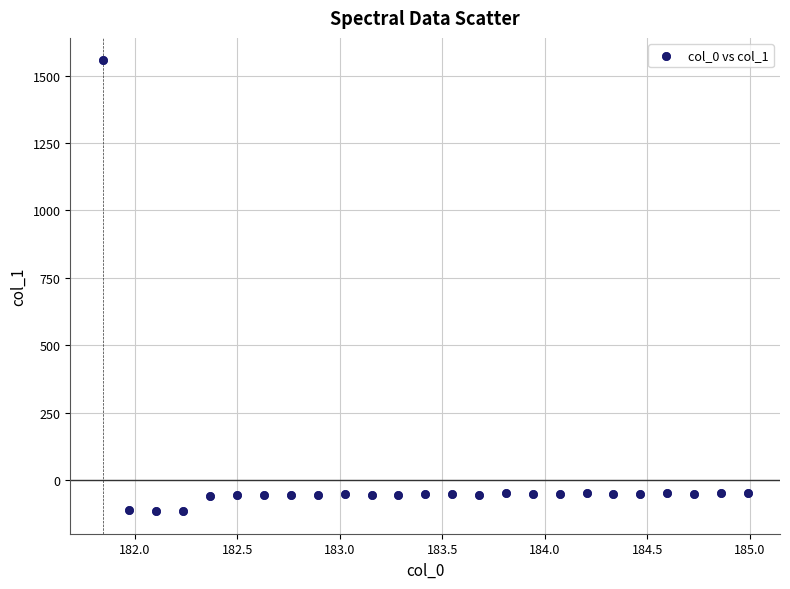

What is the range of X values (max minus min)?

3.1